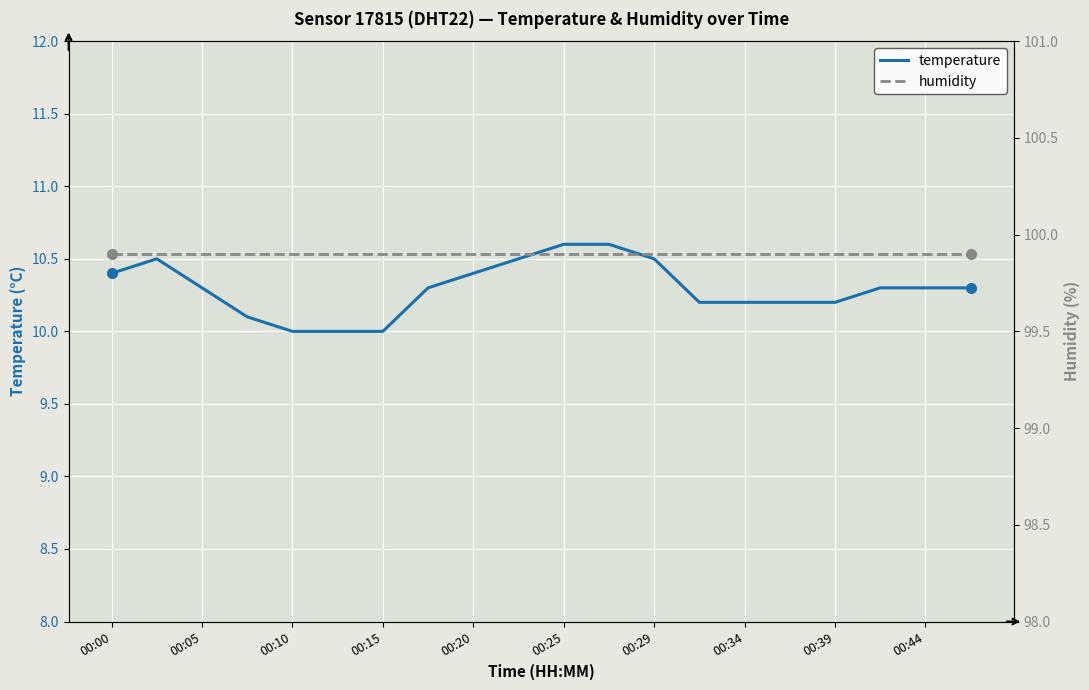

True or false: humidity has more than 0 interior local peaks.

False